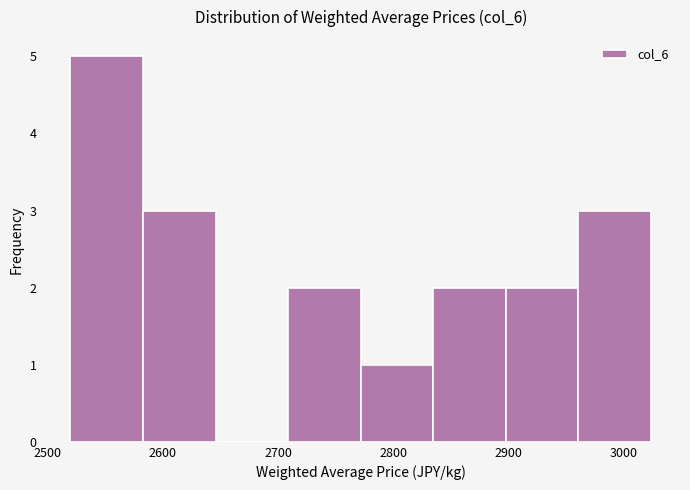

Reading left to right, list every bar in this chart as the range it spans on the x-axis followed by its height. Neither the bar edges nor the heights are printed on the chart, so give them approximately, as read against the axes.

2520 to 2580: 5
2580 to 2650: 3
2650 to 2710: 0
2710 to 2770: 2
2770 to 2830: 1
2830 to 2900: 2
2900 to 2960: 2
2960 to 3020: 3